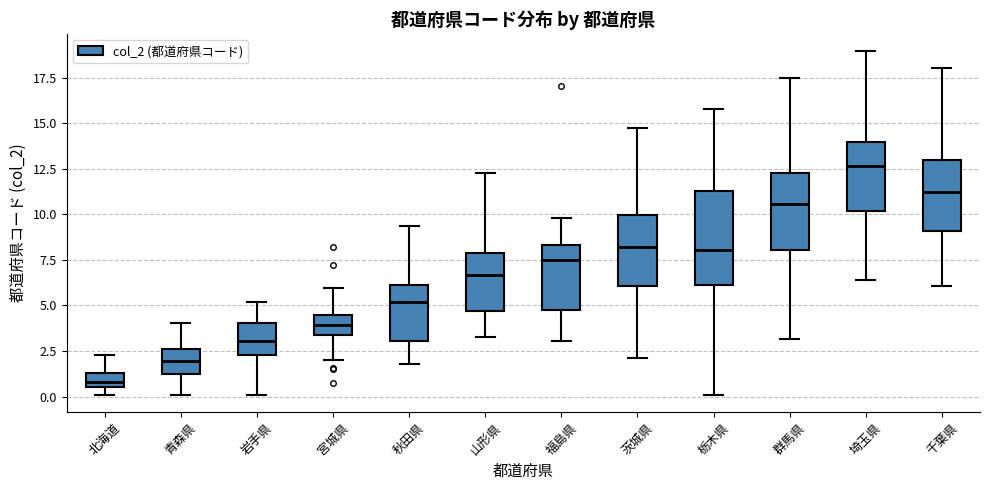

Reading left to right, transcribe this box plot: for each box, give where its median line is, the range the box spans, and where its two whiskers end, as read against the y-axis. The values are not printed on the chart, so give them approximately, as read against the axis.

北海道: median 1.0, box 0.5 to 1.5, whiskers 0.0 to 2.5
青森県: median 2.0, box 1.0 to 2.5, whiskers 0.0 to 4.0
岩手県: median 3.0, box 2.5 to 4.0, whiskers 0.0 to 5.0
宮城県: median 4.0, box 3.5 to 4.5, whiskers 2.0 to 6.0
秋田県: median 5.0, box 3.0 to 6.0, whiskers 2.0 to 9.5
山形県: median 6.5, box 4.5 to 8.0, whiskers 3.5 to 12.5
福島県: median 7.5, box 5.0 to 8.5, whiskers 3.0 to 10.0
茨城県: median 8.0, box 6.0 to 10.0, whiskers 2.0 to 14.5
栃木県: median 8.0, box 6.0 to 11.5, whiskers 0.0 to 16.0
群馬県: median 10.5, box 8.0 to 12.5, whiskers 3.0 to 17.5
埼玉県: median 12.5, box 10.0 to 14.0, whiskers 6.5 to 19.0
千葉県: median 11.0, box 9.0 to 13.0, whiskers 6.0 to 18.0